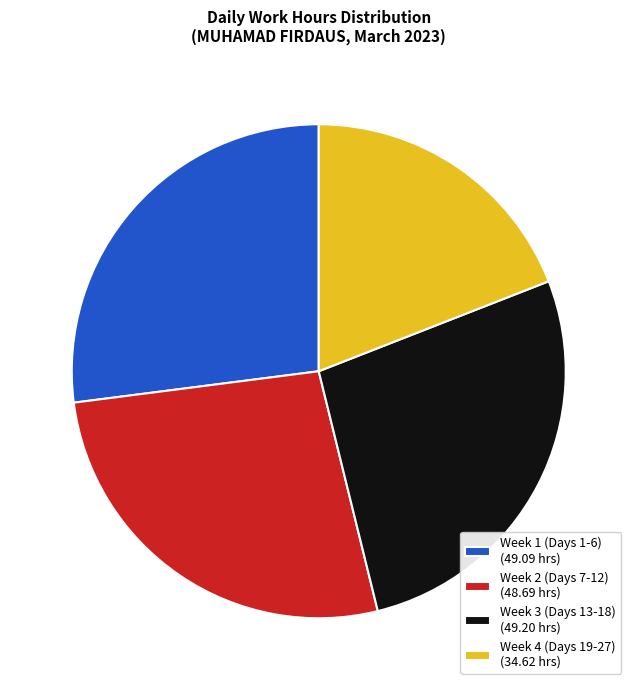

How many segments does this pie chart have?

4